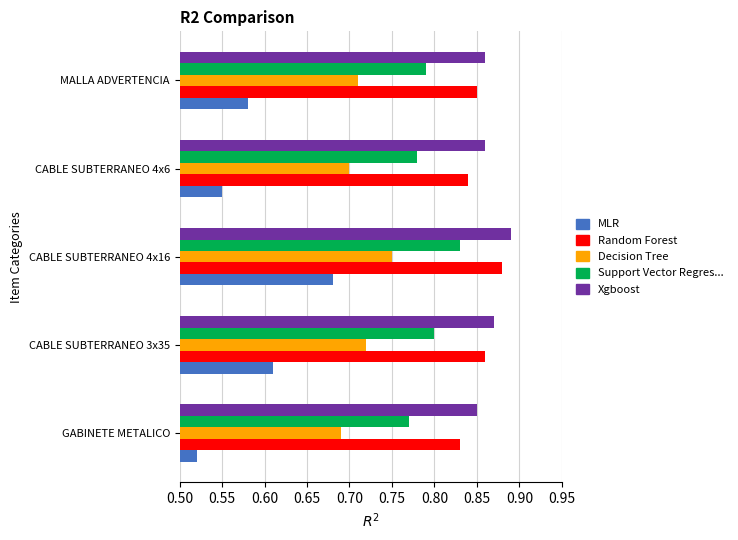

What is the total value across all series at CABLE SUBTERRANEO 3x35?

3.9